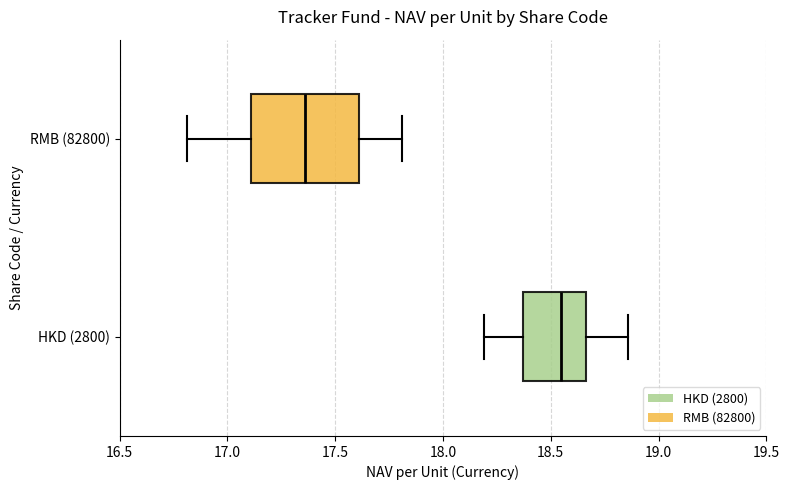

Where does the left whisker of the box for HKD (2800) end on the x-axis? The values are not printed on the chart, so give them approximately, as read against the axis.

18.20